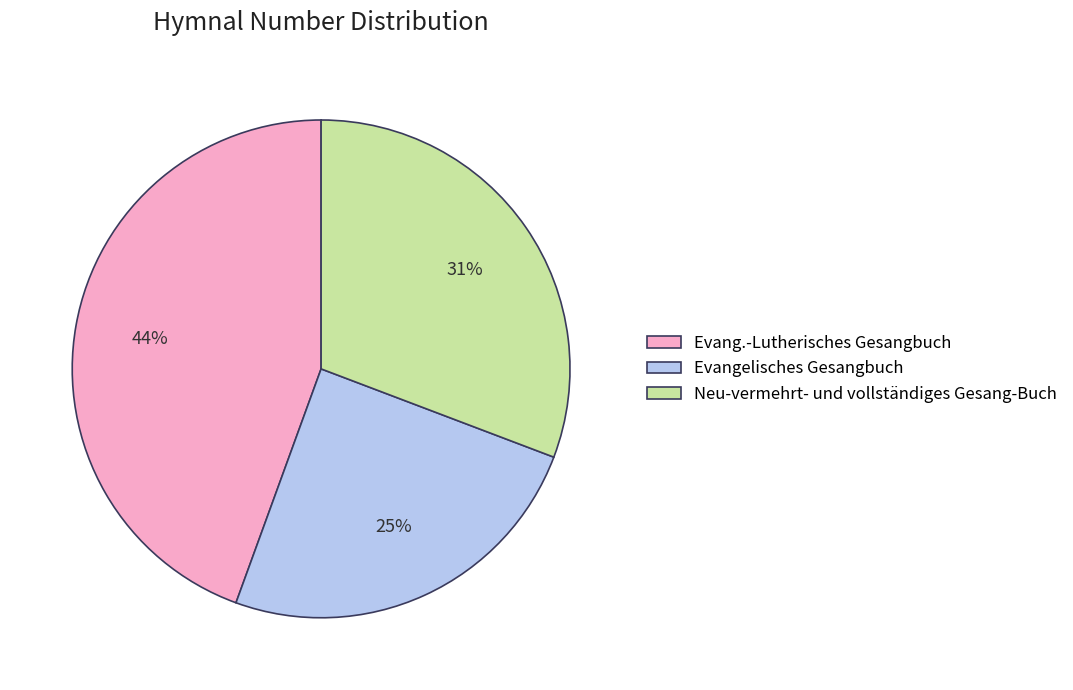

To the nearest percent, what is the average slice percentage?

33%